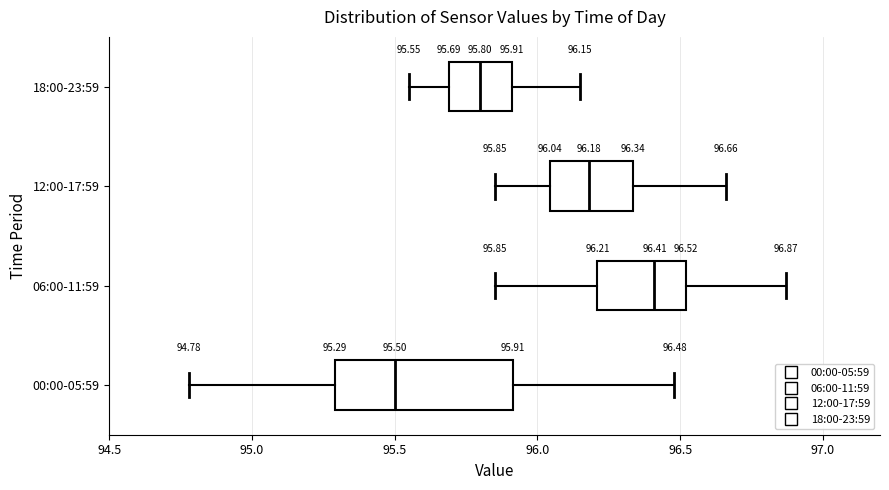

Which box is the widest, from its left edge to its right edge?

00:00-05:59